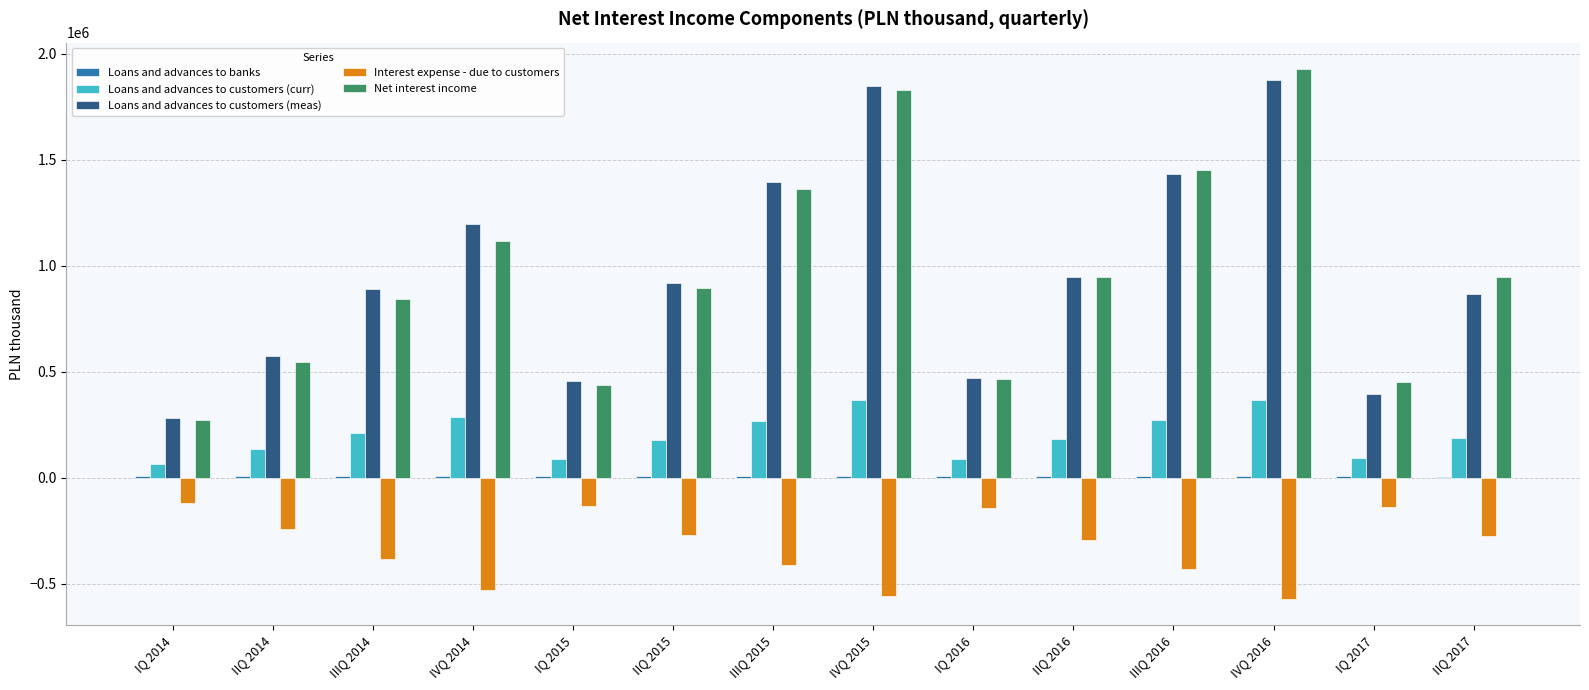

How many series are shown in this chart?

5